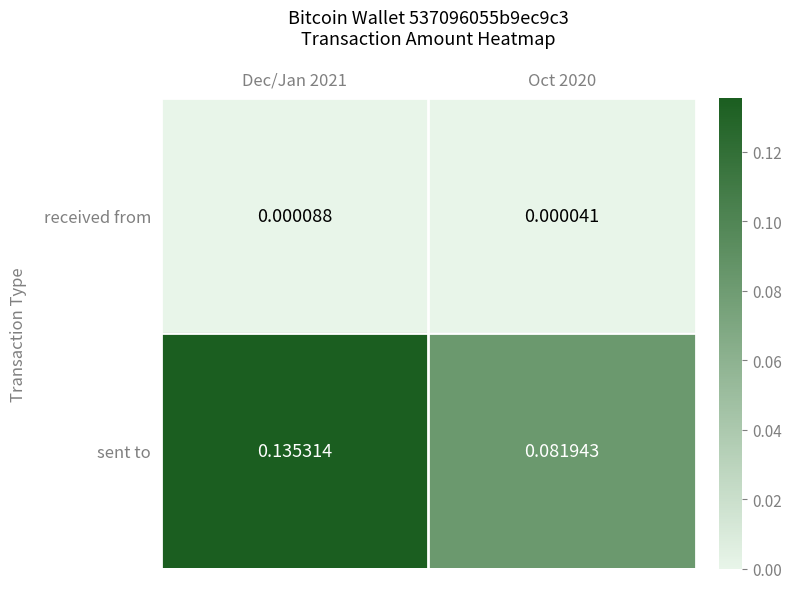

How many data points does each series have?

2